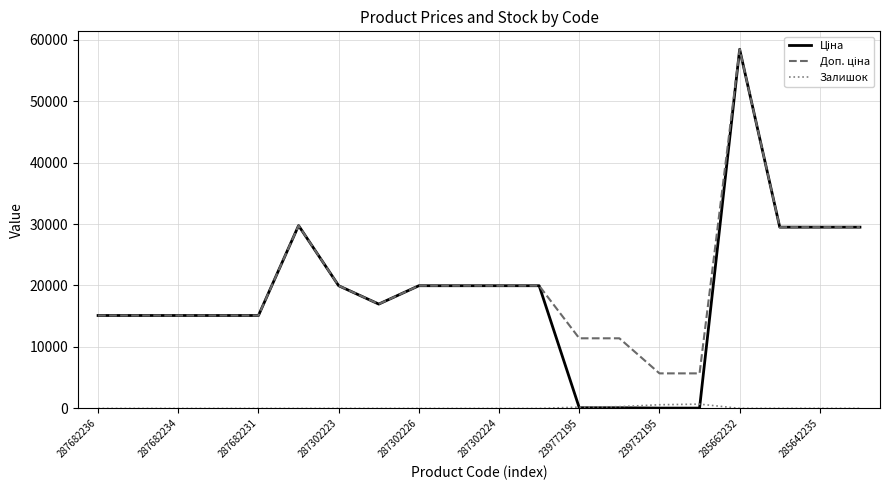

What is the greatest value displayed?

58426.5